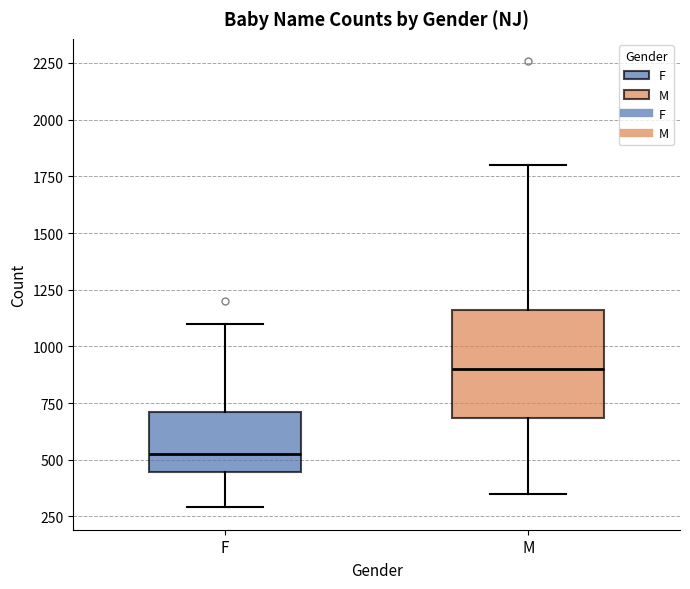

Comparing the boxes themselves (not the whiskers), which one is the tallest?

M